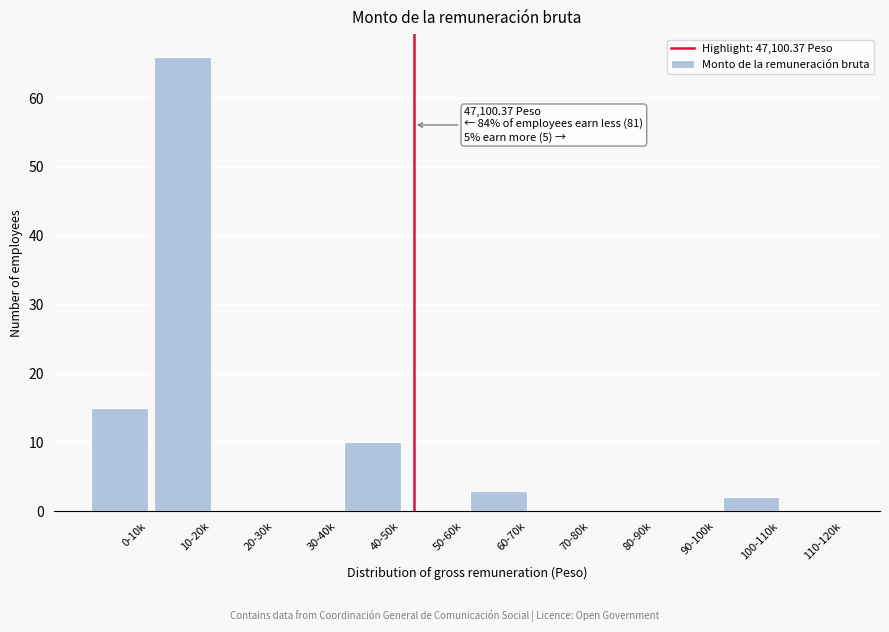

Reading left to right, transcribe all the data shown in this chart.

0-10k=15	10-20k=66	20-30k=0	30-40k=0	40-50k=10	50-60k=0	60-70k=3	70-80k=0	80-90k=0	90-100k=0	100-110k=2	110-120k=0